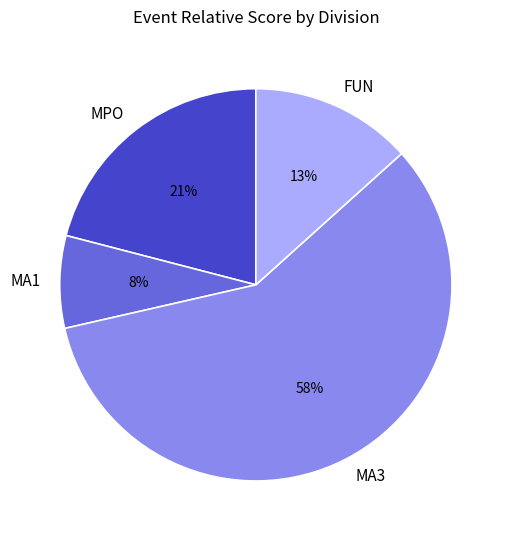

Is there any slice that represents more than half of the pie?

Yes